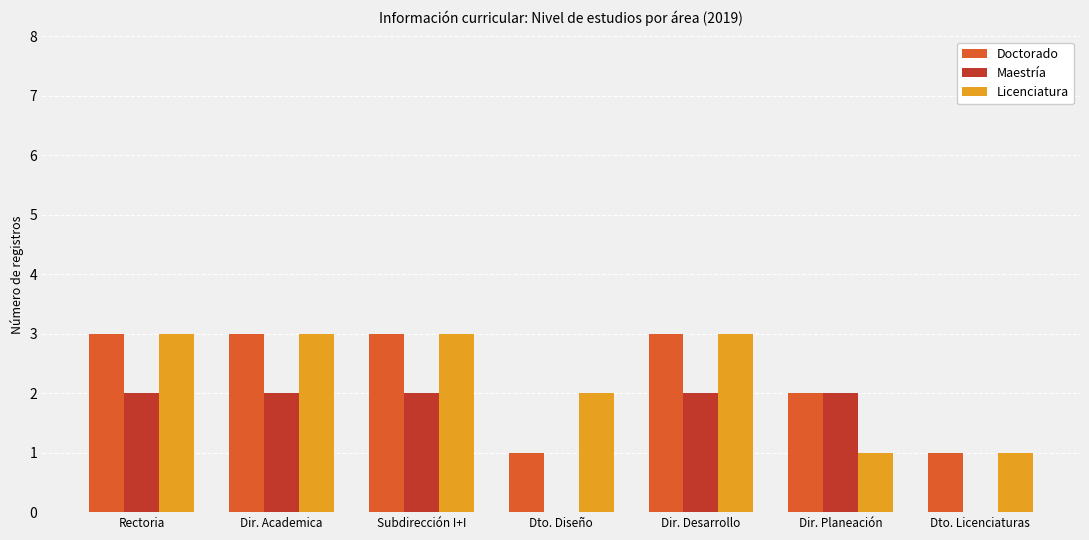

What is the sum of all Maestría values?

10